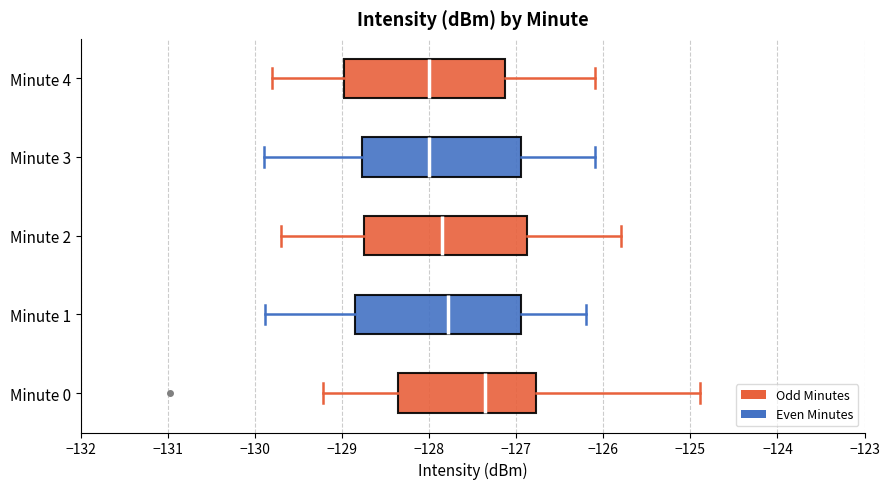

Where does the median line of the box for Minute 2 sit on the x-axis? The values are not printed on the chart, so give them approximately, as read against the axis.

-127.8